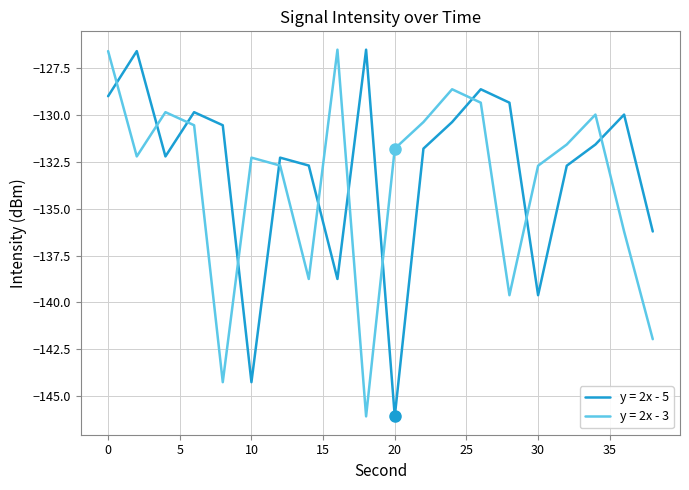

What is the sum of all y = 2x - 5 values?

-2659.0